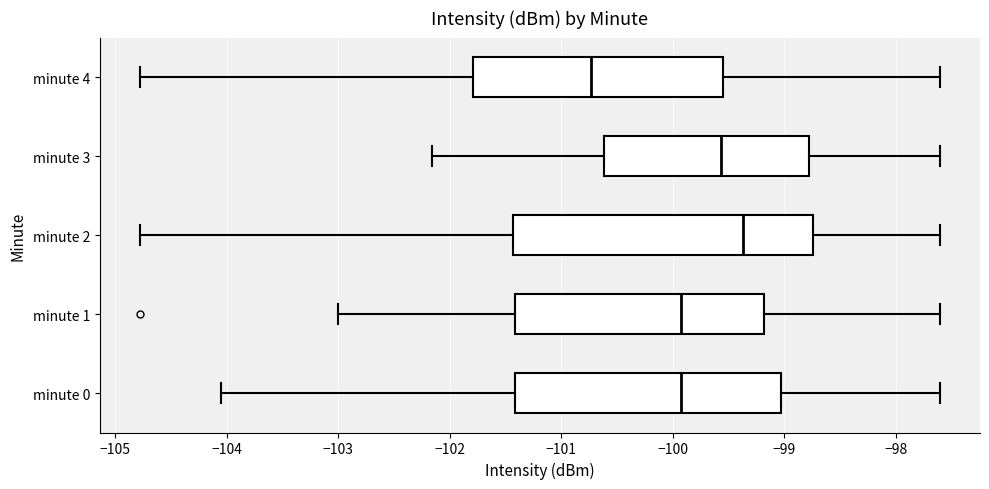

Where does the left whisker of the box for minute 0 end on the x-axis? The values are not printed on the chart, so give them approximately, as read against the axis.

-104.1